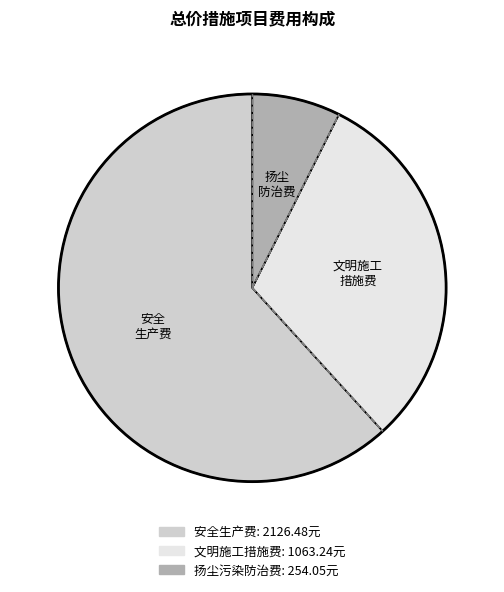

Which category accounts for the majority?

安全生产费